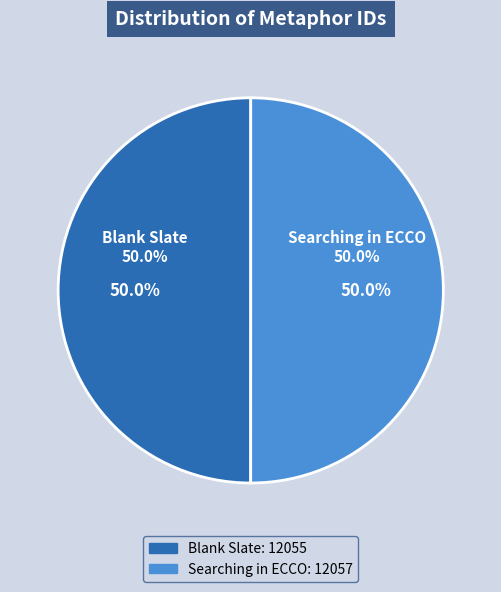

Which slice is the smallest?

12055